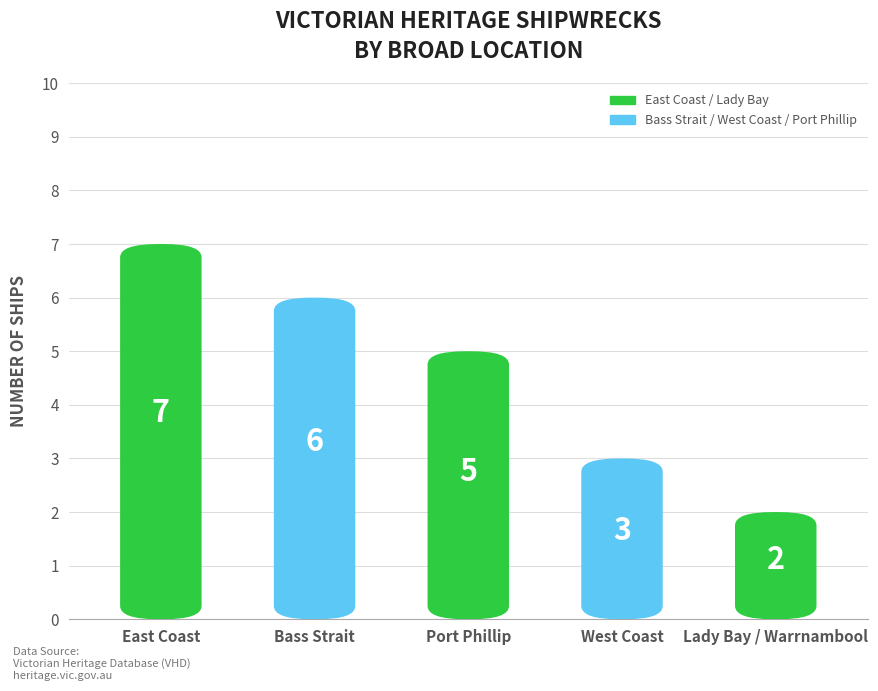

How many data points are above 5?

2